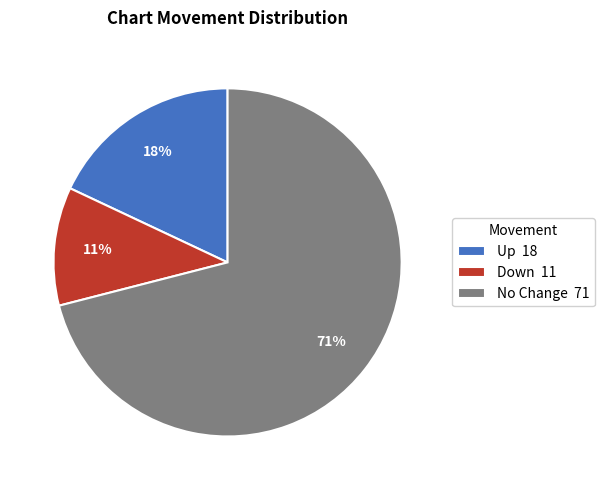

Which category accounts for the majority?

No Change 71